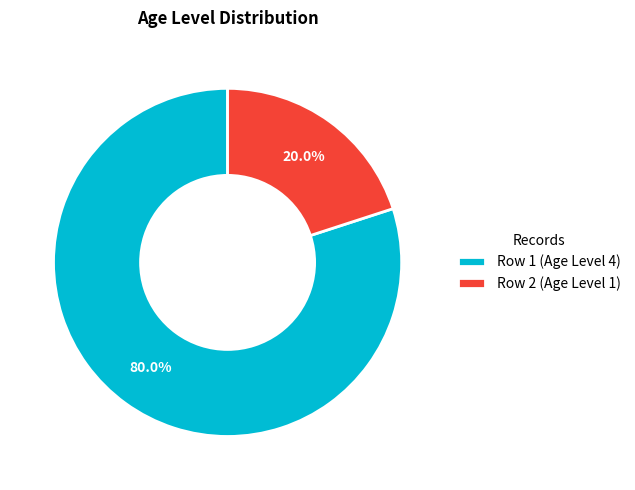

Rank the categories by value from highest to lowest.

Row 1 (Age Level 4), Row 2 (Age Level 1)